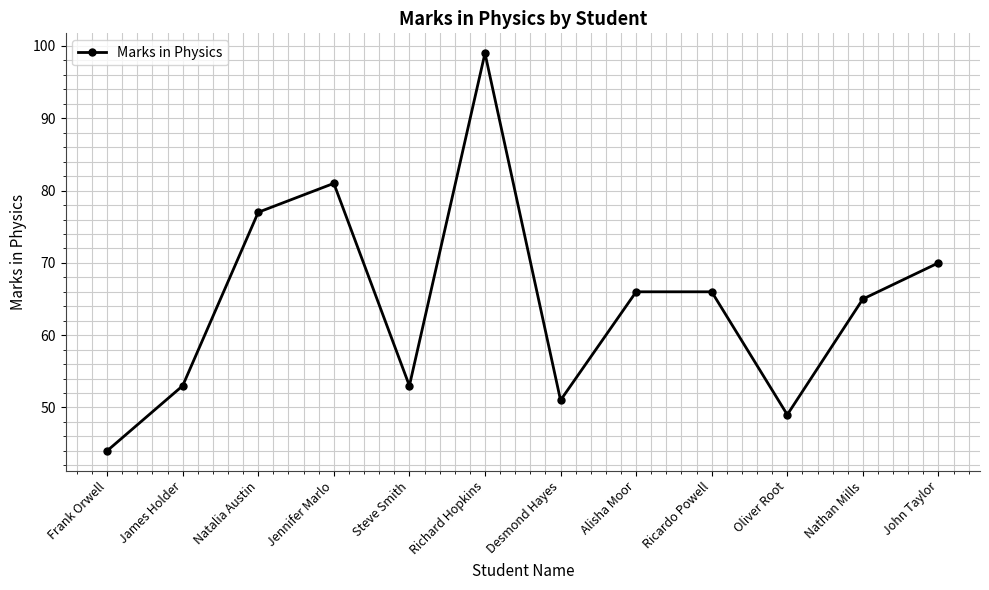

What is the difference between the values at James Holder and Frank Orwell?

9